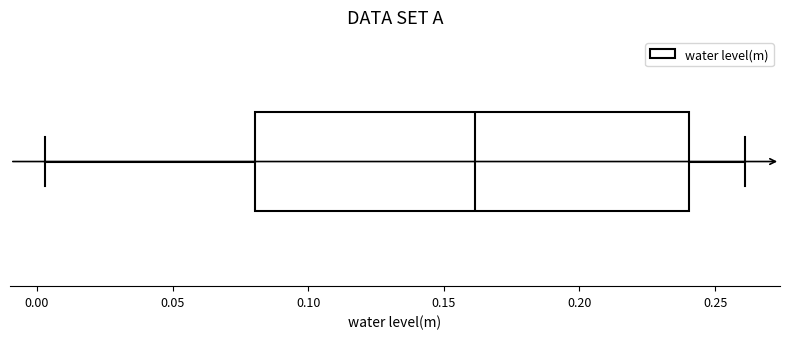

Read this box plot against the x-axis: the position of the median line, the range covered by the box, and the ends of both whiskers. The values are not printed on the chart, so give them approximately, as read against the axis.

median 0.160, box 0.080 to 0.240, whiskers 0.005 to 0.260